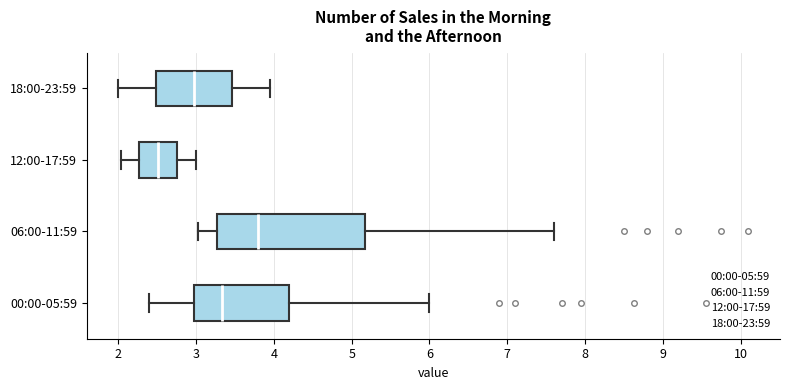

Which box's median line is the furthest to the left?

12:00-17:59